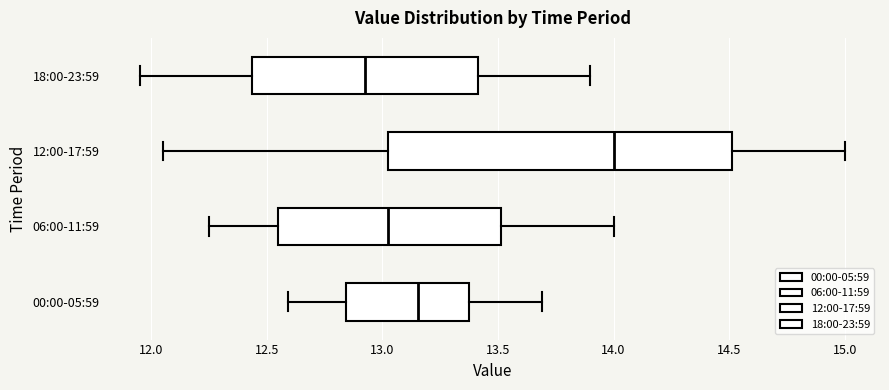

Where does the left whisker of the box for 00:00-05:59 end on the x-axis? The values are not printed on the chart, so give them approximately, as read against the axis.

12.60